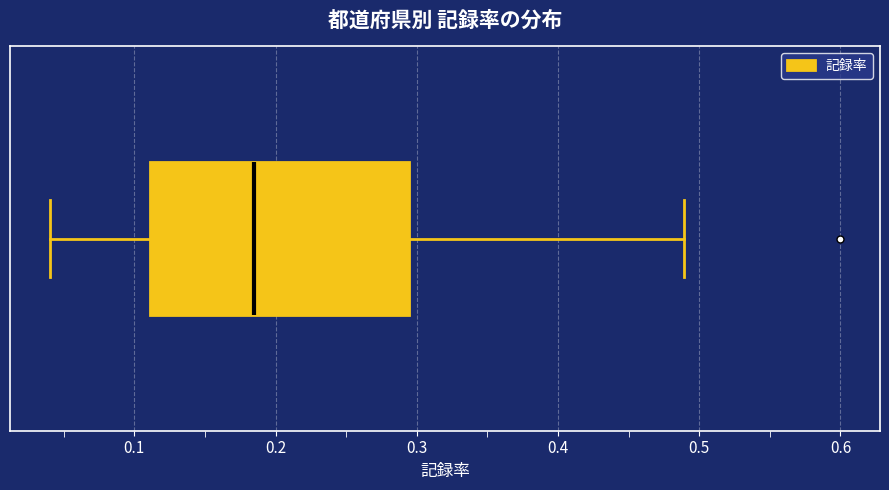

Transcribe this box plot: give where the median line is, the range the box spans, and where the two whiskers end, as read against the x-axis. The values are not printed on the chart, so give them approximately, as read against the axis.

median 0.19, box 0.11 to 0.29, whiskers 0.04 to 0.49